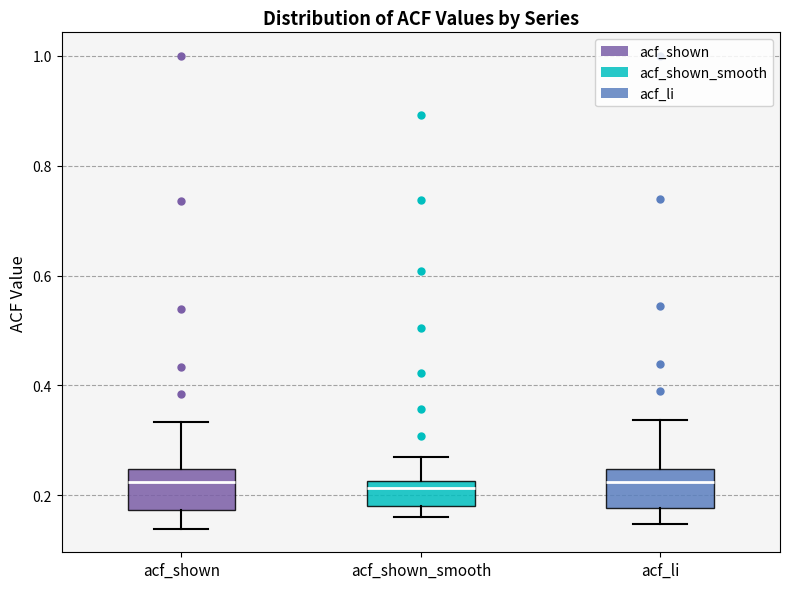

Reading left to right, transcribe this box plot: for each box, give where its median line is, the range the box spans, and where its two whiskers end, as read against the y-axis. The values are not printed on the chart, so give them approximately, as read against the axis.

acf_shown: median 0.22, box 0.18 to 0.24, whiskers 0.14 to 0.34
acf_shown_smooth: median 0.22 (just below the box's upper edge), box 0.18 to 0.22, whiskers 0.16 to 0.28
acf_li: median 0.22, box 0.18 to 0.24, whiskers 0.14 to 0.34